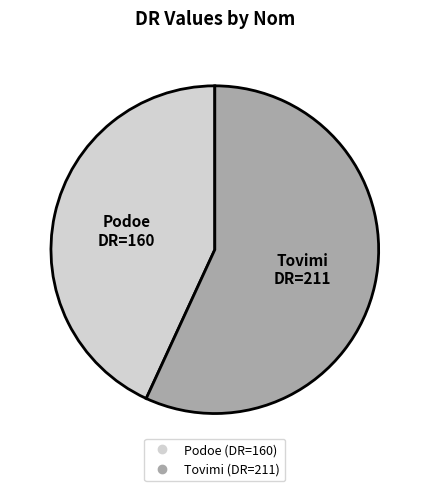

How many segments does this pie chart have?

2